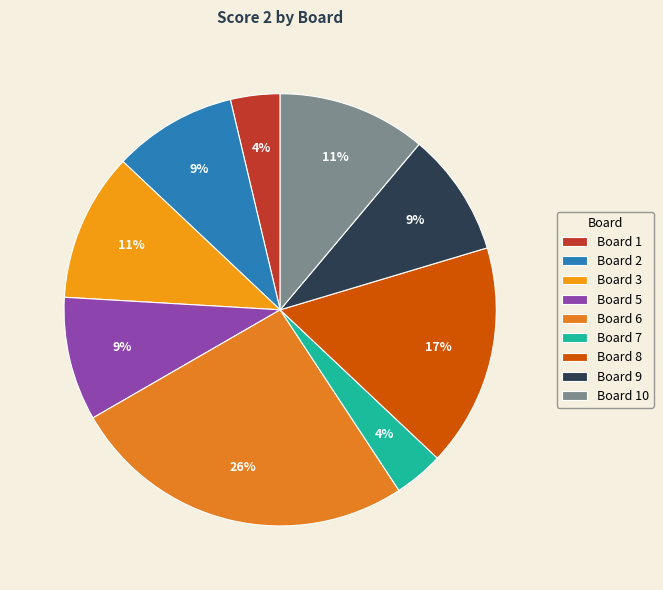

To the nearest percent, what is the average slice percentage?

11%